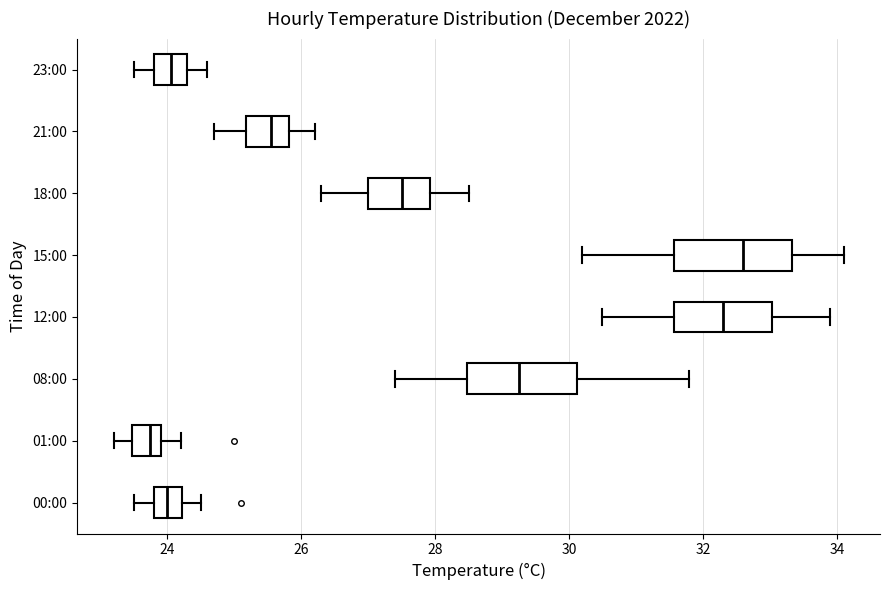

Where does the median line of the box for 23:00 sit on the x-axis? The values are not printed on the chart, so give them approximately, as read against the axis.

24.0